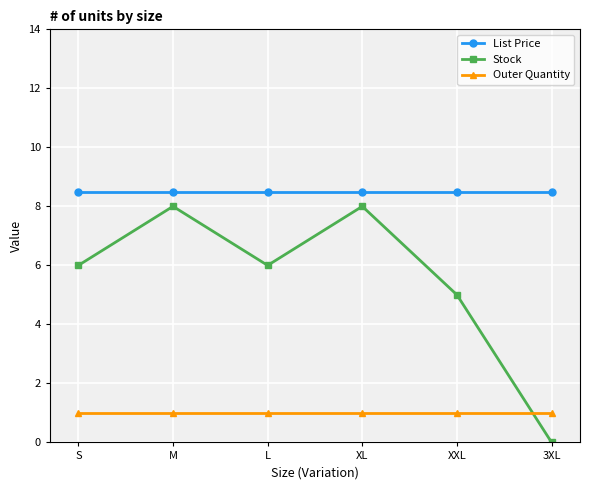

What position from the right is XL?

3